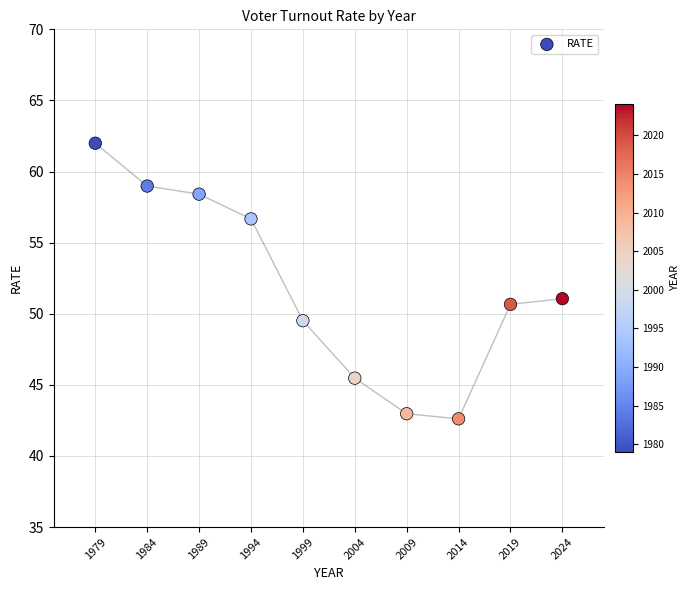

What Y value in the scatter plot is closest to 52?

51.1